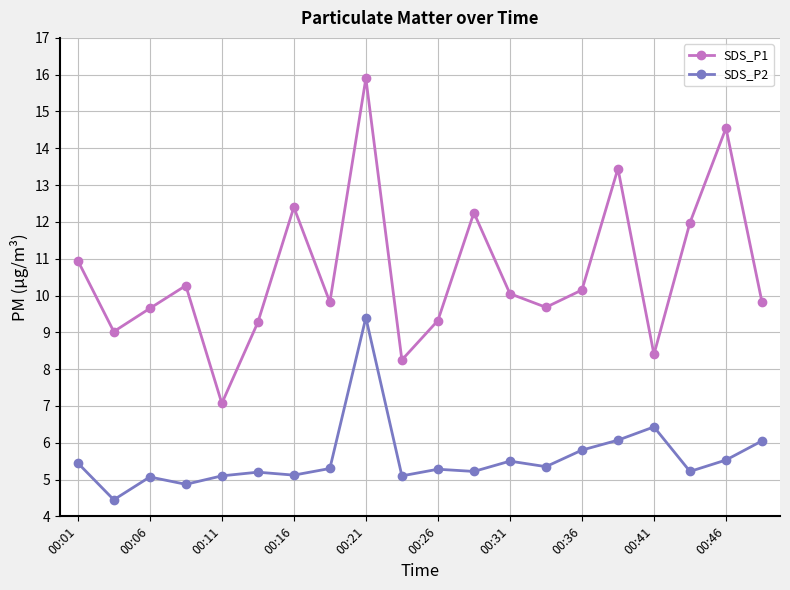

True or false: SDS_P1 and SDS_P2 intersect in this chart.

False